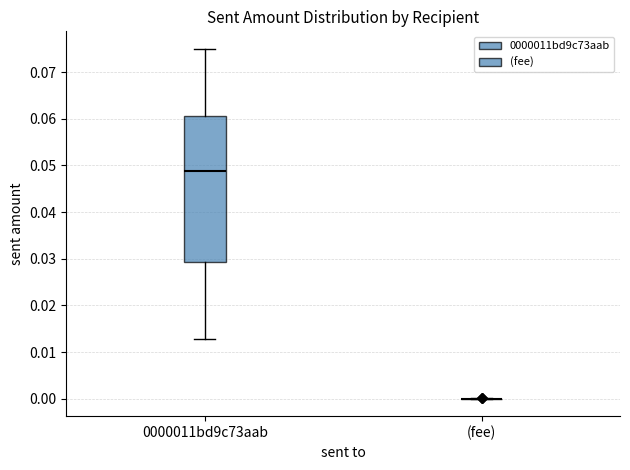

Reading left to right, read every box against the y-axis: the position of its median line, the range the box covers, and the ends of its whiskers. The values are not printed on the chart, so give them approximately, as read against the axis.

0000011bd9c73aab: median 0.049, box 0.029 to 0.061, whiskers 0.013 to 0.075
(fee): box collapsed to a line at 0.000, whiskers 0.000 to 0.000